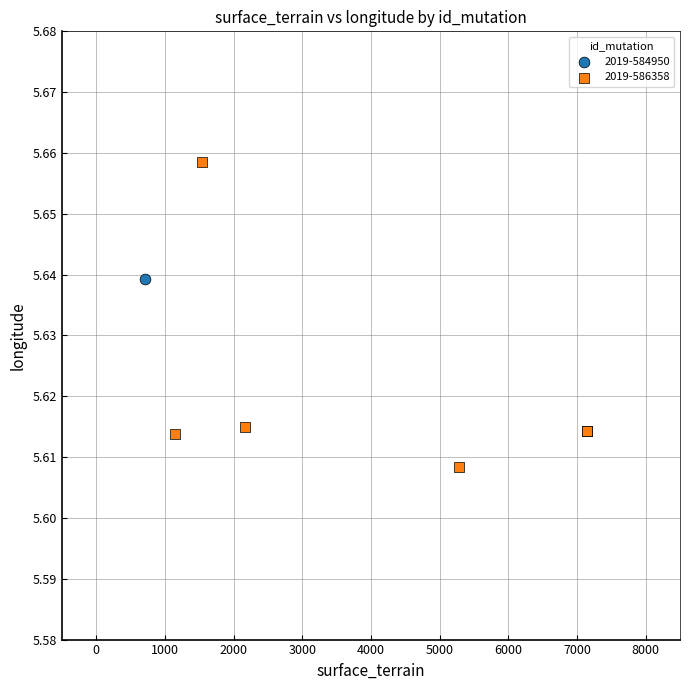

What are all the series names shown in the legend?

2019-584950, 2019-586358